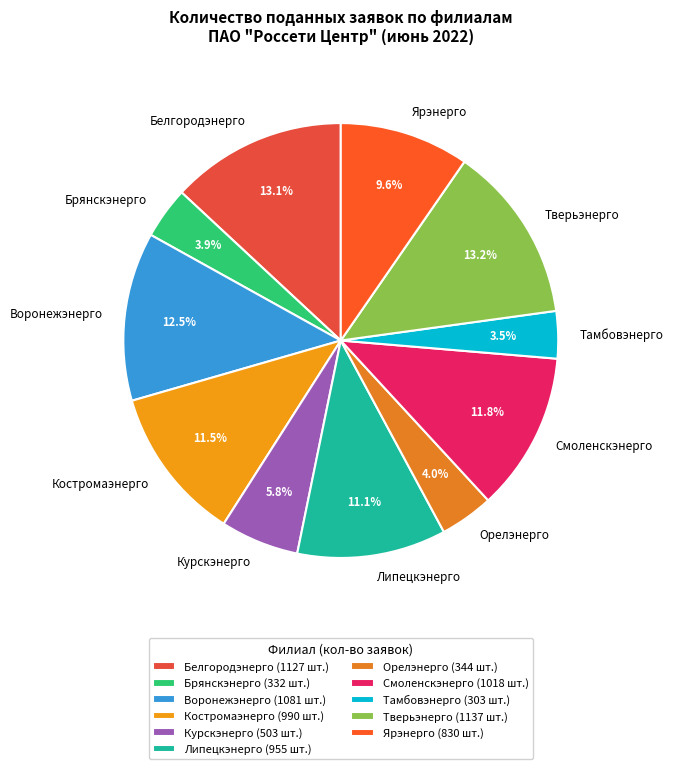

How many segments does this pie chart have?

11